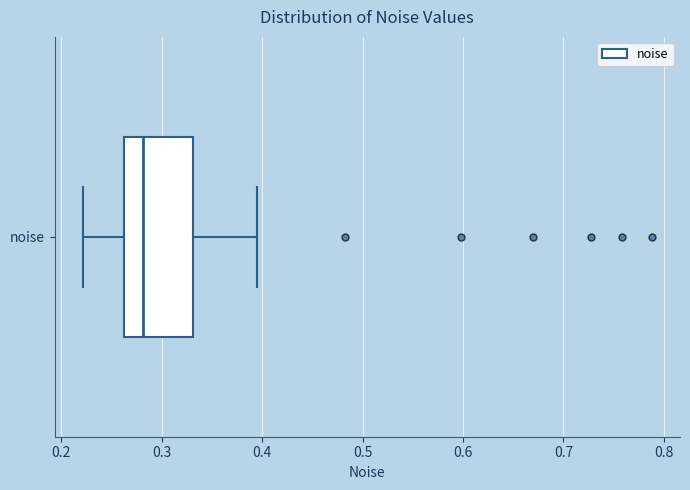

Transcribe this box plot: give where the median line is, the range the box spans, and where the two whiskers end, as read against the x-axis. The values are not printed on the chart, so give them approximately, as read against the axis.

median 0.28, box 0.26 to 0.33, whiskers 0.22 to 0.39